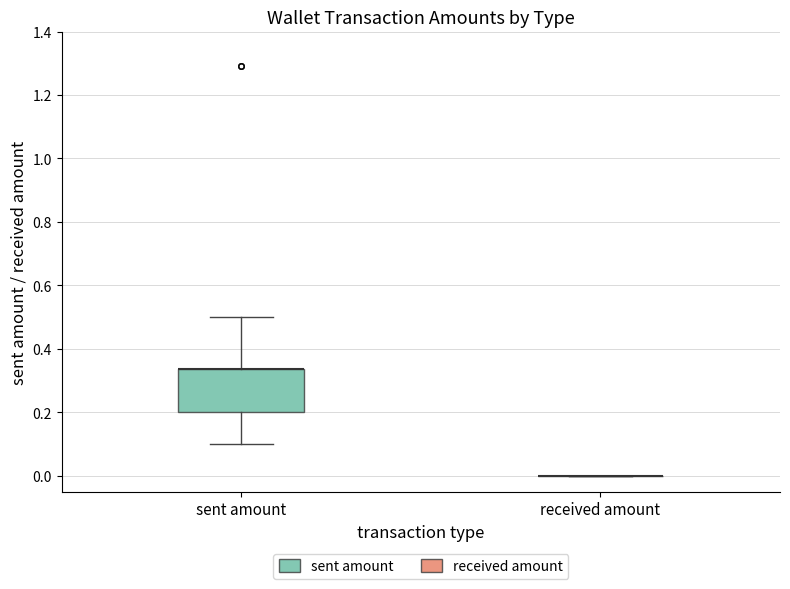

Reading left to right, read every box against the y-axis: the position of its median line, the range the box covers, and the ends of its whiskers. The values are not printed on the chart, so give them approximately, as read against the axis.

sent amount: median 0.34 (drawn on the box's upper edge), box 0.20 to 0.34, whiskers 0.10 to 0.50
received amount: box collapsed to a line at 0.00, whiskers 0.00 to 0.00